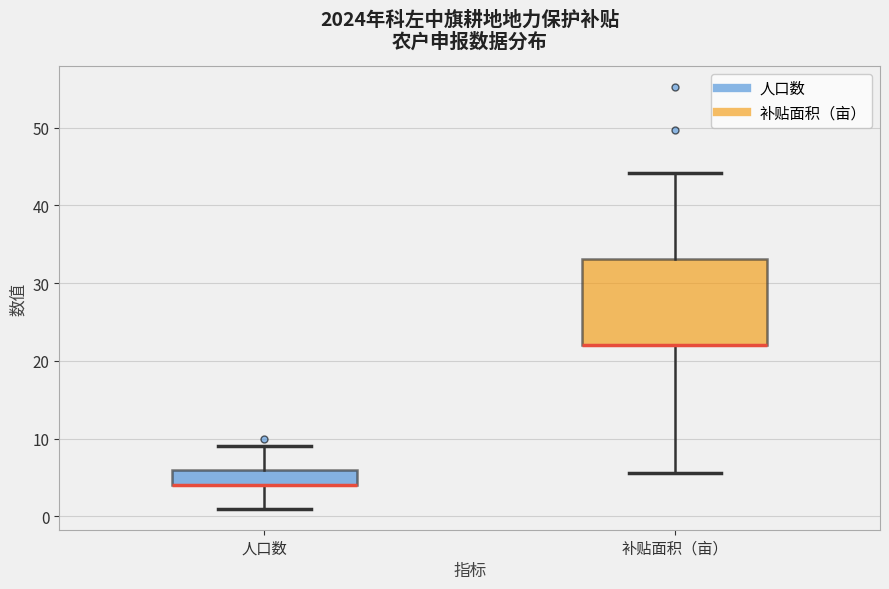

Reading left to right, transcribe this box plot: for each box, give where its median line is, the range the box spans, and where its two whiskers end, as read against the y-axis. The values are not printed on the chart, so give them approximately, as read against the axis.

人口数: median 4 (drawn on the box's lower edge), box 4 to 6, whiskers 1 to 9
补贴面积（亩）: median 22 (drawn on the box's lower edge), box 22 to 33, whiskers 6 to 44